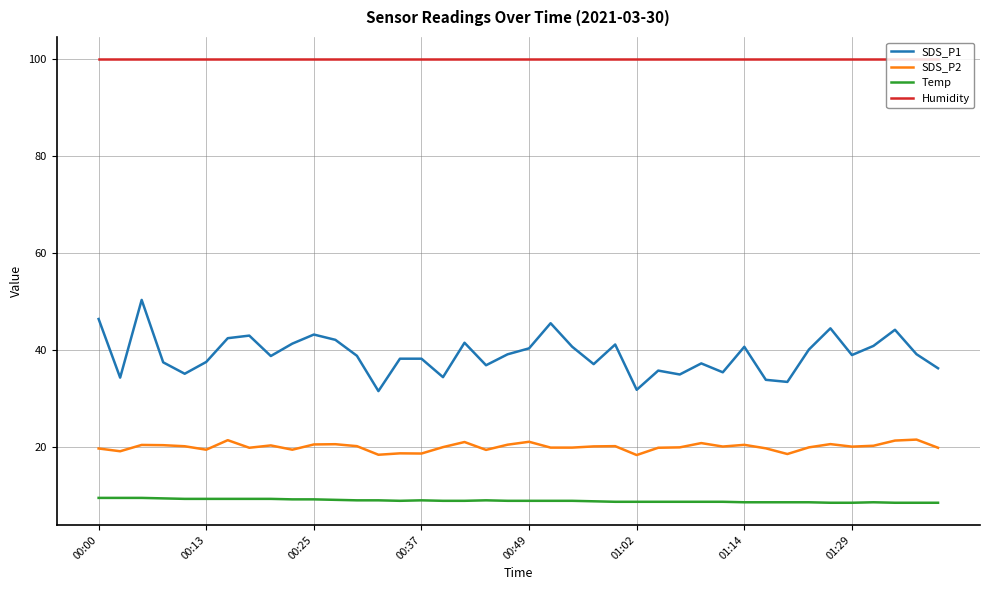

What is the difference between the maximum and minimum values in the SDS_P1 series?

18.8